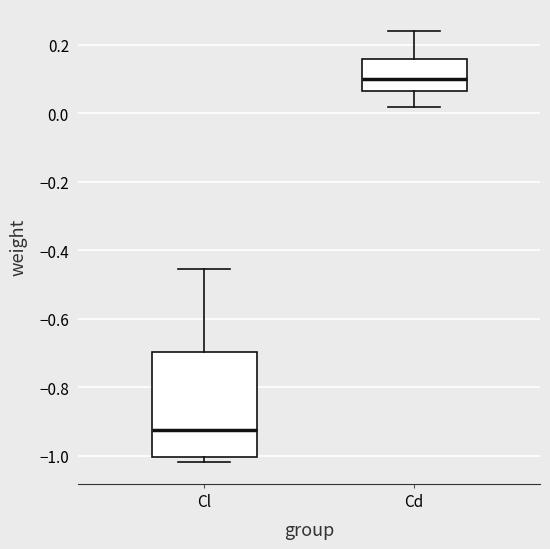

Comparing the boxes themselves (not the whiskers), which one is the tallest?

Cl